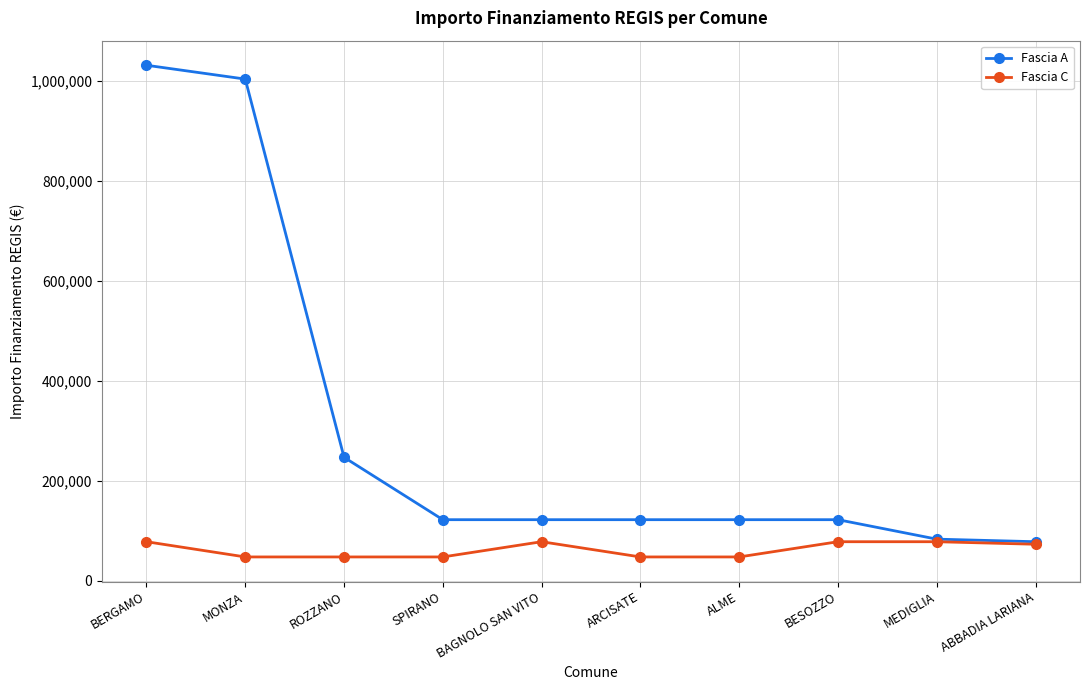

What is the difference between the Fascia A values at MONZA and ALME?

881888